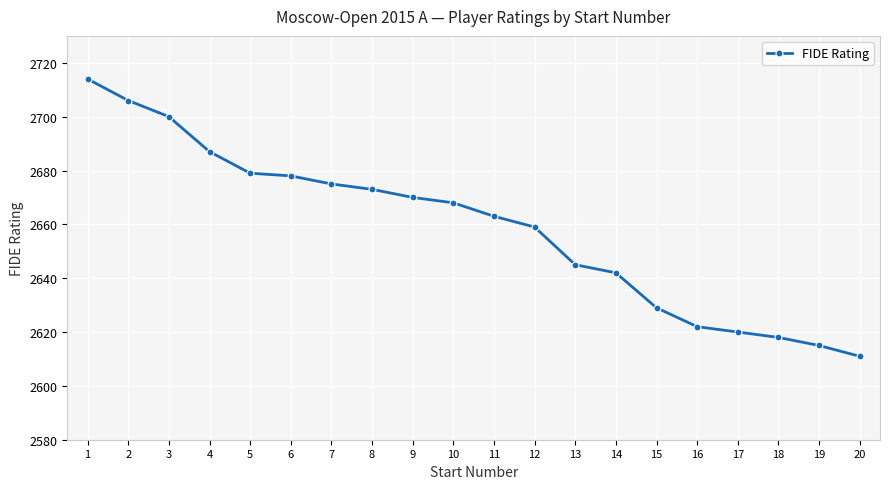

Where is the data nearest to the value 2662?

11